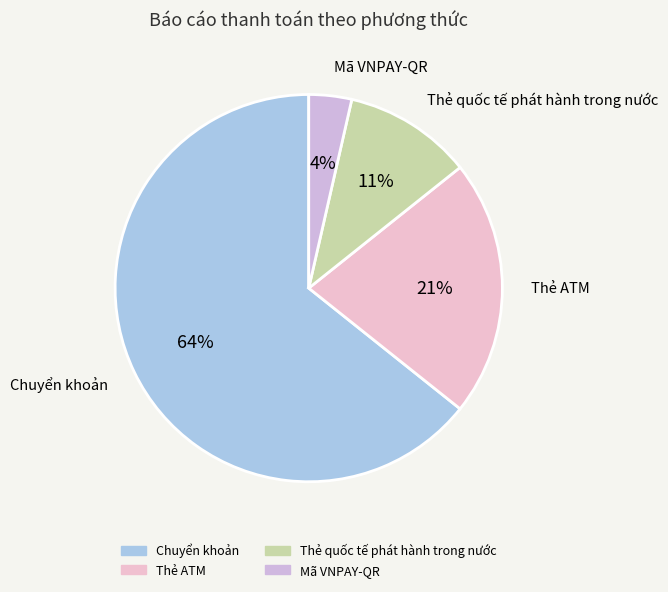

To the nearest percent, what percentage of the pie is Thẻ quốc tế phát hành trong nước?

11%